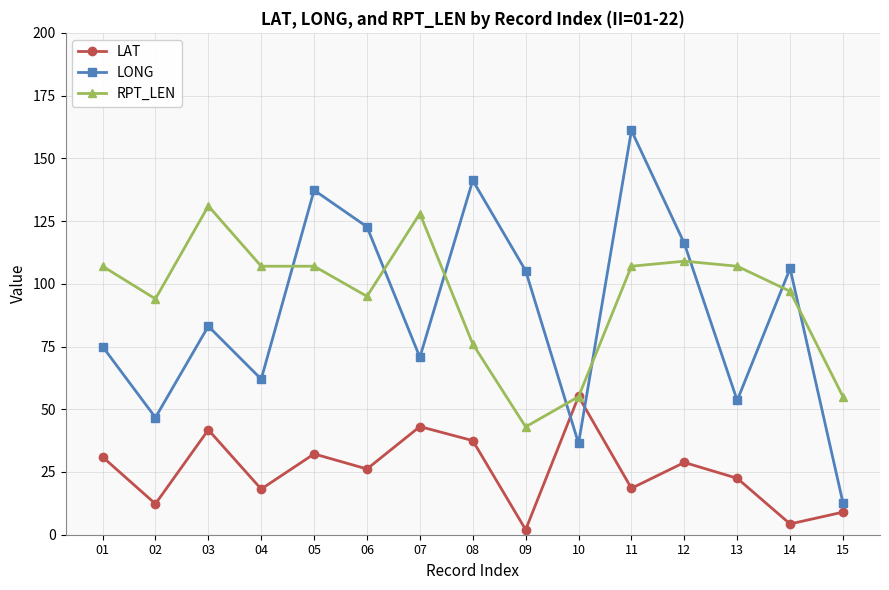

At which label does LAT first exceed 26?

01